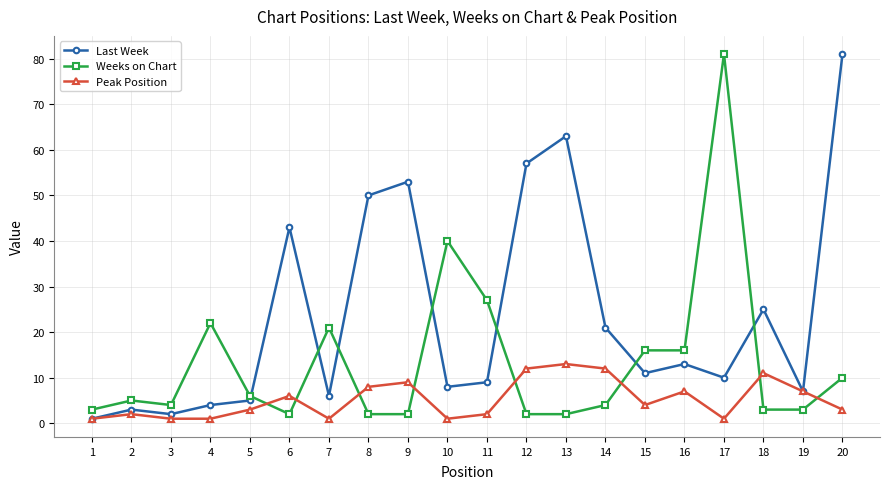

What are all the series names shown in the legend?

Last Week, Weeks on Chart, Peak Position